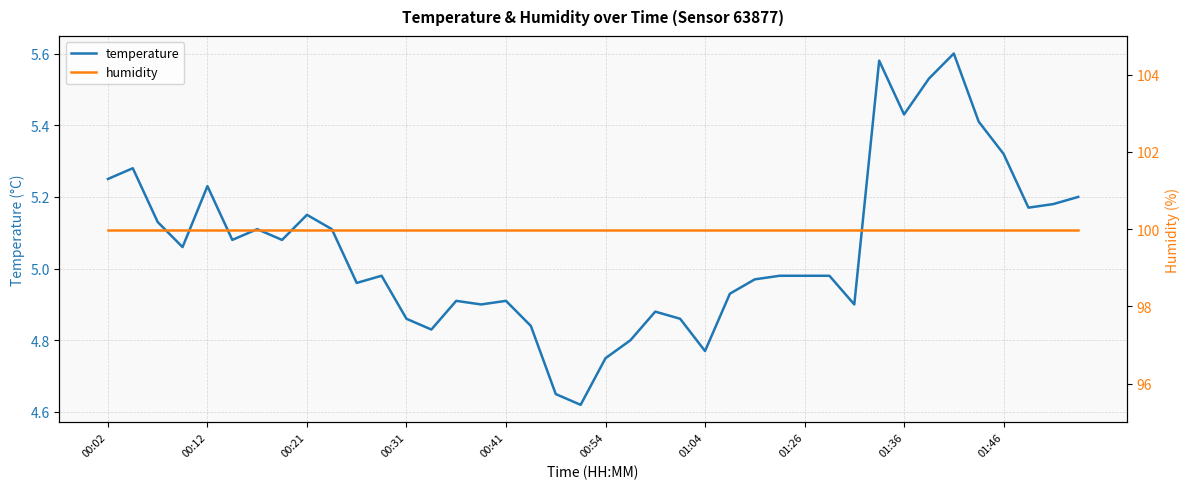

Which category has the highest value in the humidity series?

00:02